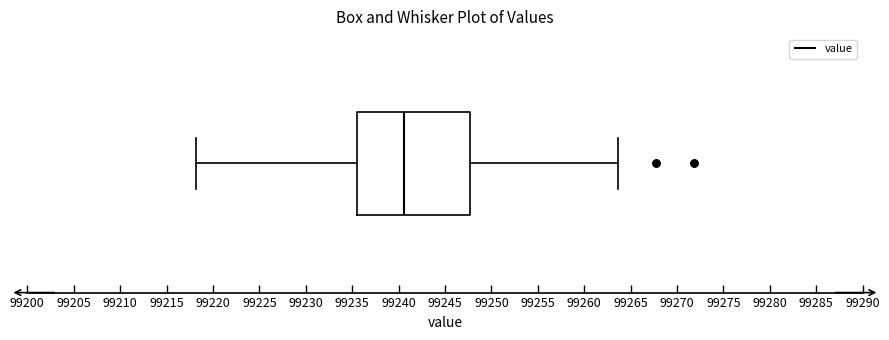

Where is the left edge of the box on the x-axis? The values are not printed on the chart, so give them approximately, as read against the axis.

99235.5